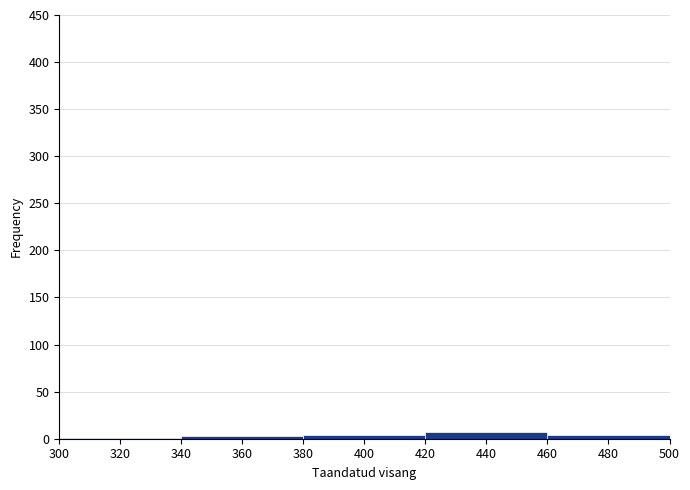

What is the height of the bar covering 420 to 460 on the x-axis? The values are not printed on the chart, so give them approximately, as read against the axis.

5